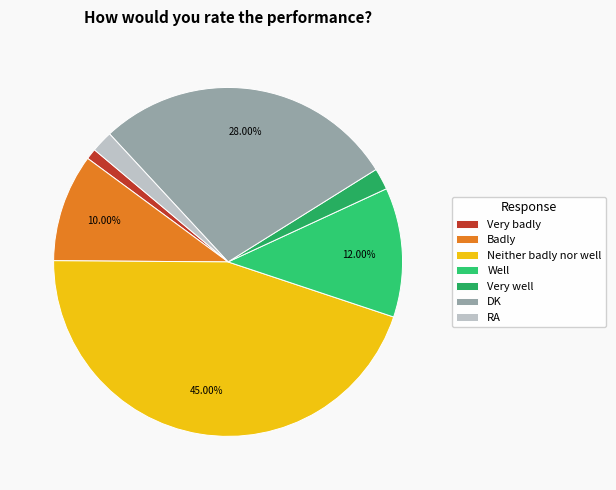

What is the change in value from Very badly to Neither badly nor well?

+44